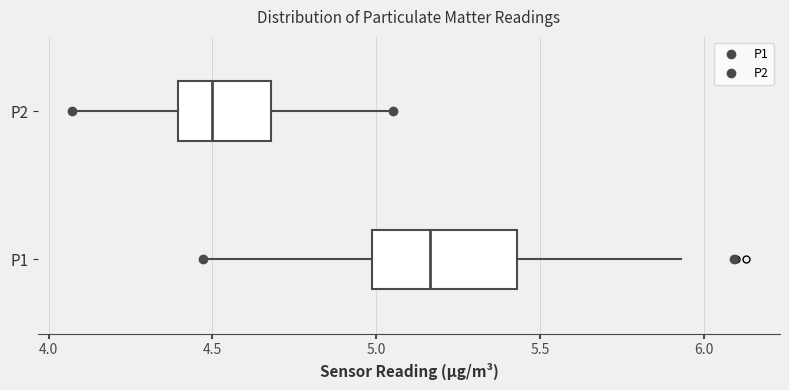

Reading bottom to top, read every box against the x-axis: the position of its median line, the range the box covers, and the ends of its whiskers. The values are not printed on the chart, so give them approximately, as read against the axis.

P1: median 5.15, box 5.00 to 5.45, whiskers 4.45 to 5.95
P2: median 4.50, box 4.40 to 4.70, whiskers 4.05 to 5.05